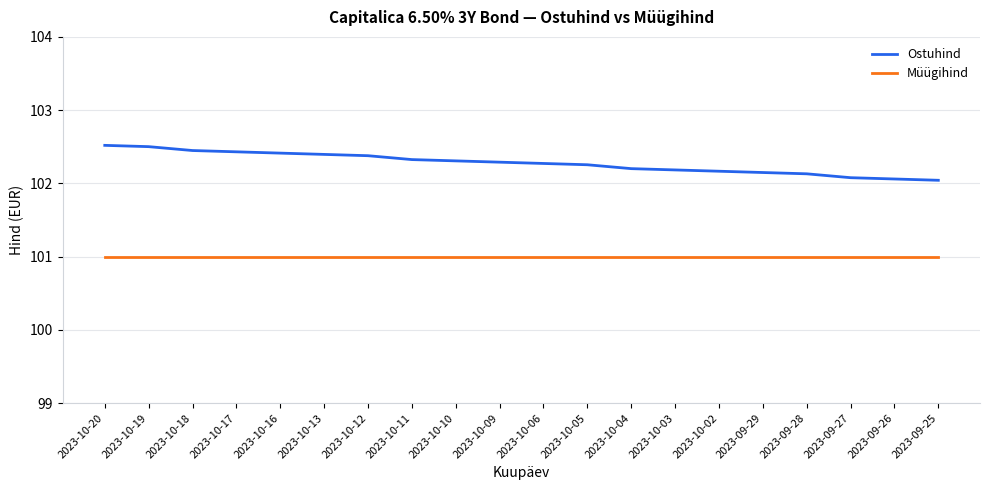

Does the chart have visible grid lines?

Yes